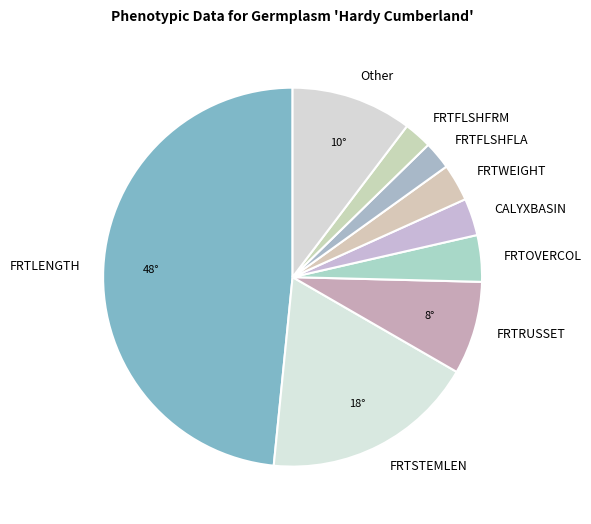

How many segments does this pie chart have?

9